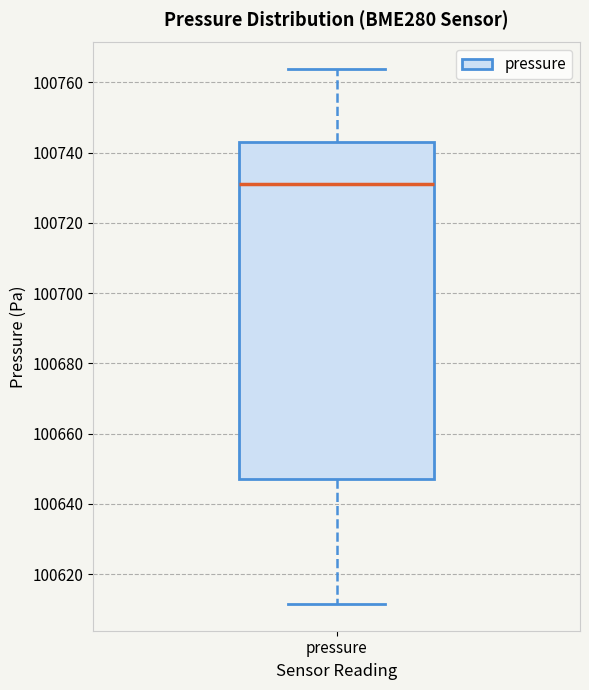

Transcribe this box plot: give where the median line is, the range the box spans, and where the two whiskers end, as read against the y-axis. The values are not printed on the chart, so give them approximately, as read against the axis.

median 100732, box 100648 to 100742, whiskers 100612 to 100764